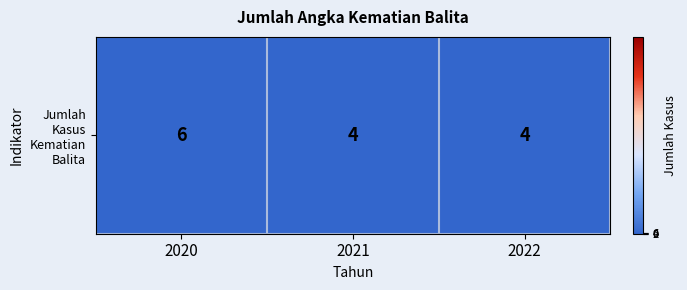

Which category has the highest value across all series?

2020